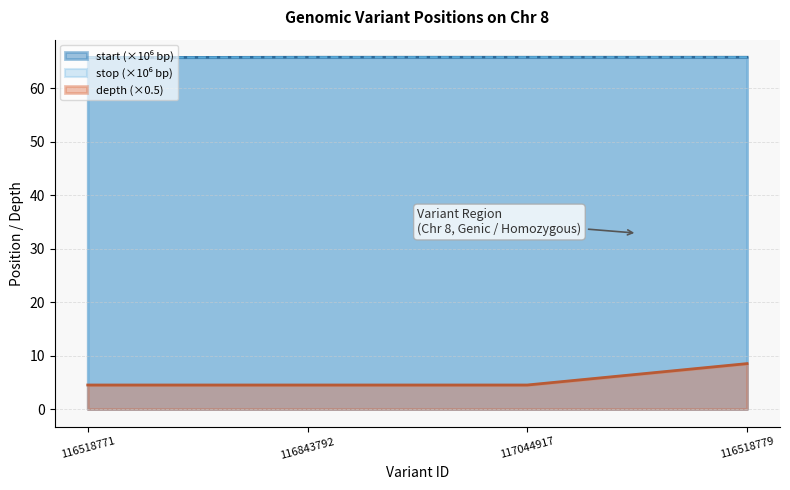

At which label does stop reach its minimum?

116518771